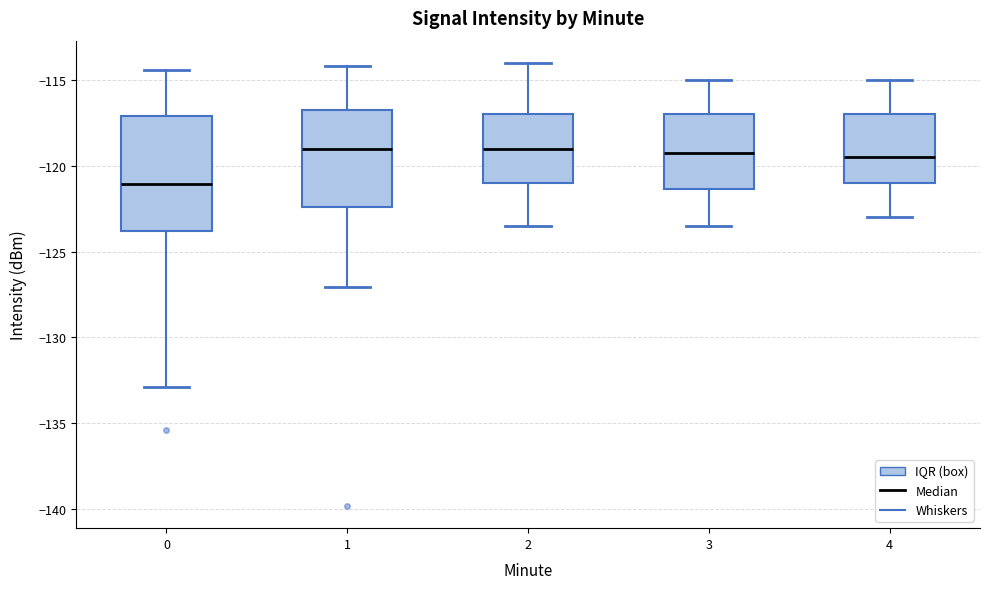

Reading left to right, read every box against the y-axis: the position of its median line, the range the box covers, and the ends of its whiskers. The values are not printed on the chart, so give them approximately, as read against the axis.

0: median -121.0, box -124.0 to -117.0, whiskers -133.0 to -114.5
1: median -119.0, box -122.5 to -116.5, whiskers -127.0 to -114.0
2: median -119.0, box -121.0 to -117.0, whiskers -123.5 to -114.0
3: median -119.0, box -121.5 to -117.0, whiskers -123.5 to -115.0
4: median -119.5, box -121.0 to -117.0, whiskers -123.0 to -115.0